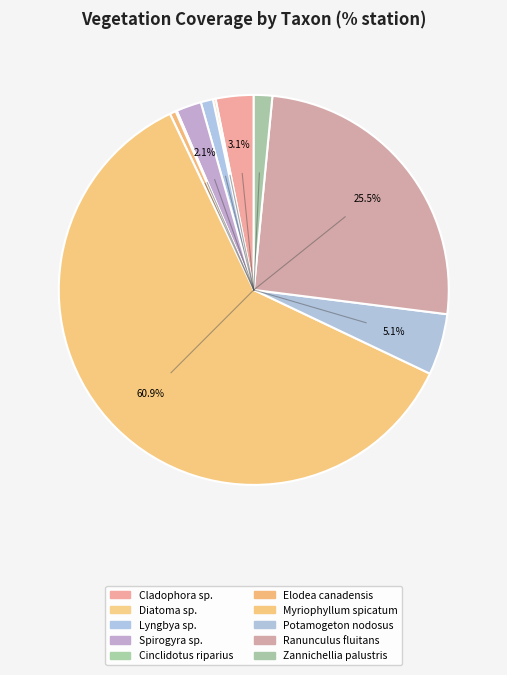

What percentage is NOT represented by Lyngbya sp.?

99.0%